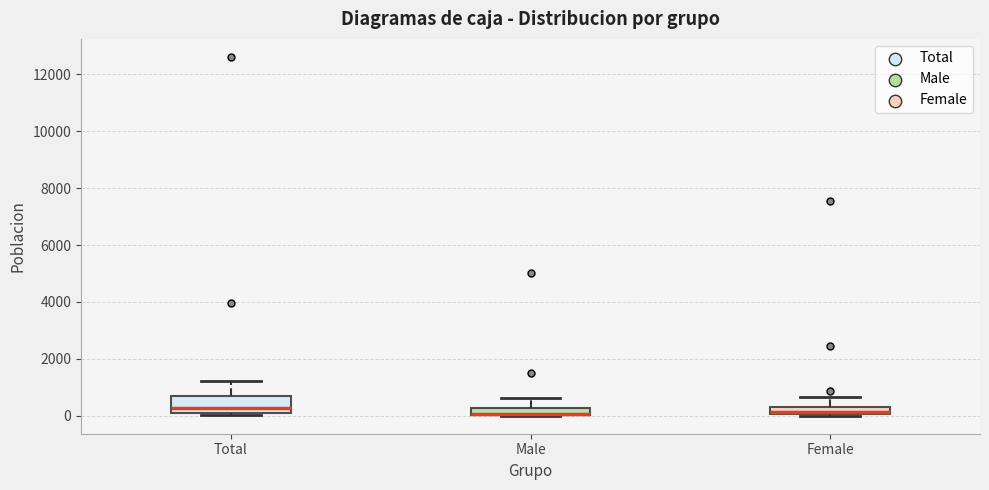

Where does the upper whisker of the box for Total end on the y-axis? The values are not printed on the chart, so give them approximately, as read against the axis.

1200